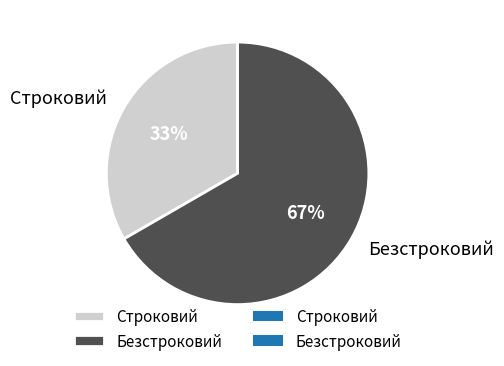

Between Безстроковий and Строковий, which is larger?

Безстроковий